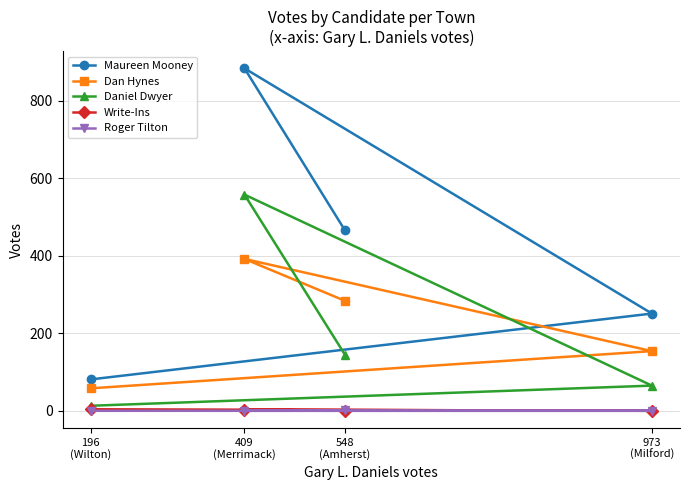

What is the average value of the Maureen Mooney series?

420